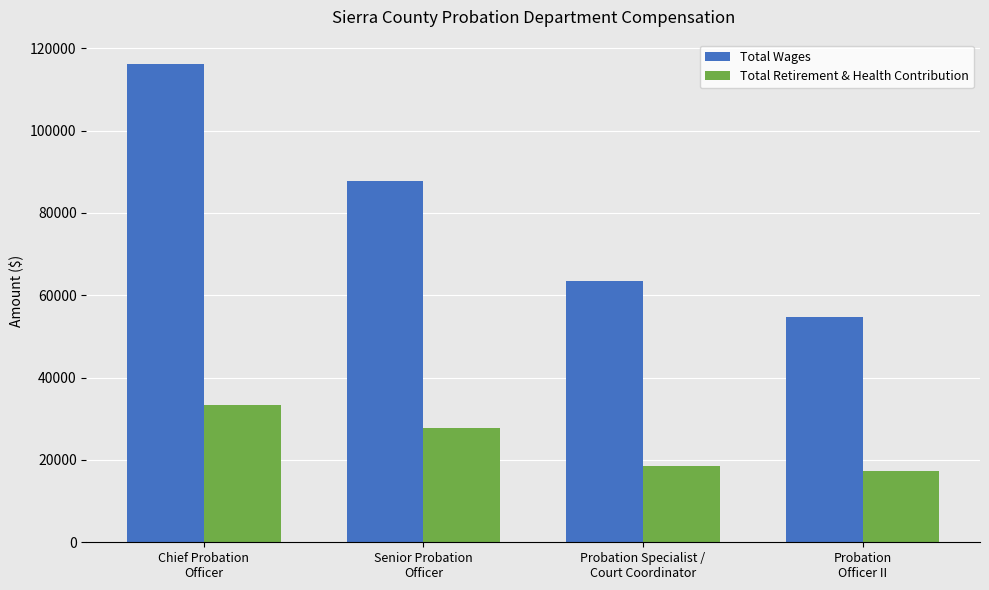

What is the value of the Total Retirement & Health Contribution bar at the 2nd from the left?

27725